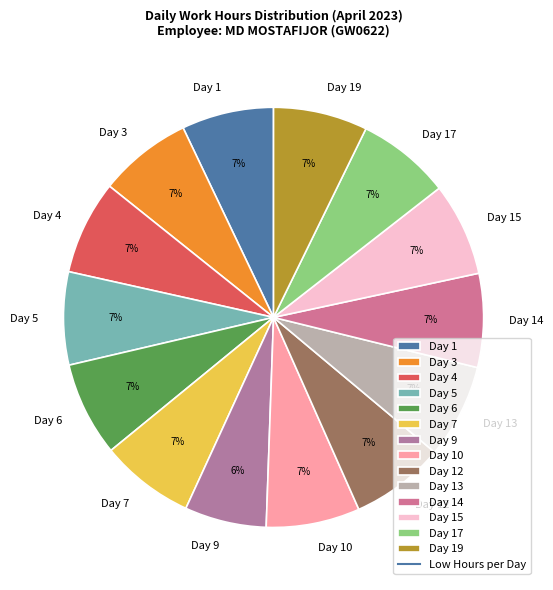

How many segments does this pie chart have?

14